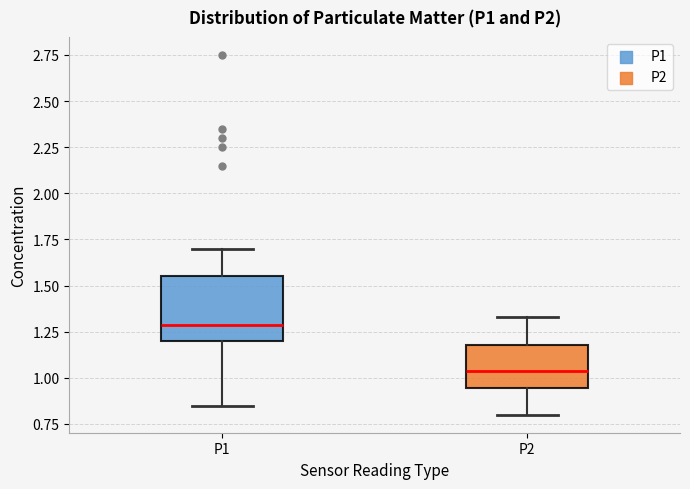

Reading left to right, read every box against the y-axis: the position of its median line, the range the box covers, and the ends of its whiskers. The values are not printed on the chart, so give them approximately, as read against the axis.

P1: median 1.30, box 1.20 to 1.55, whiskers 0.85 to 1.70
P2: median 1.05, box 0.95 to 1.20, whiskers 0.80 to 1.35